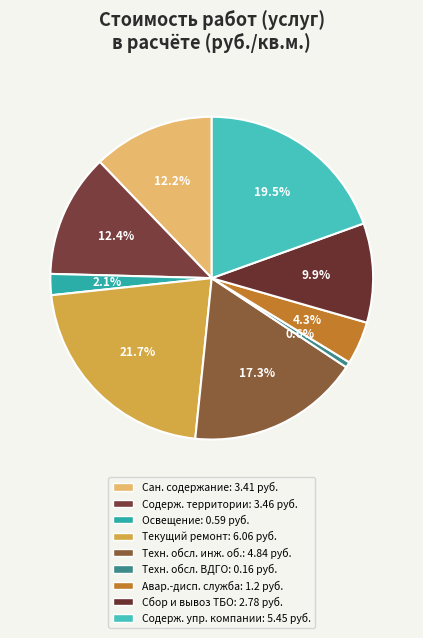

How many slices are in this pie chart?

9